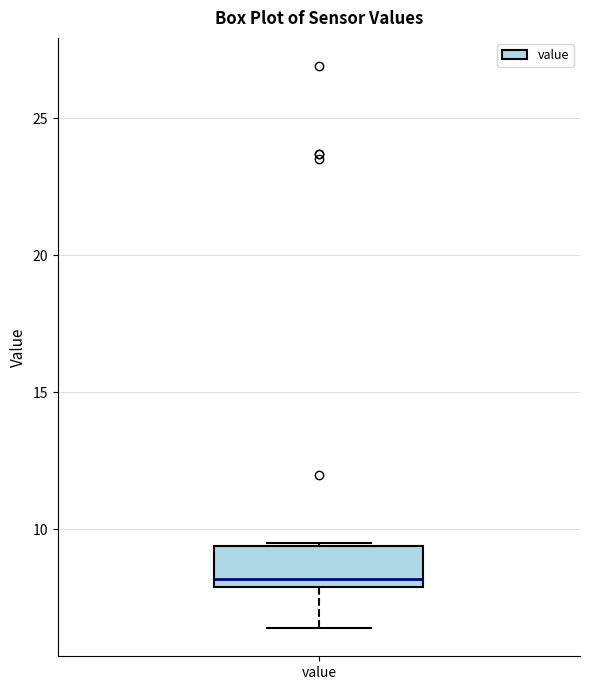

Read this box plot against the y-axis: the position of the median line, the range covered by the box, and the ends of both whiskers. The values are not printed on the chart, so give them approximately, as read against the axis.

median 8.0 (just above the box's lower edge), box 8.0 to 9.5, whiskers 6.5 to 9.5